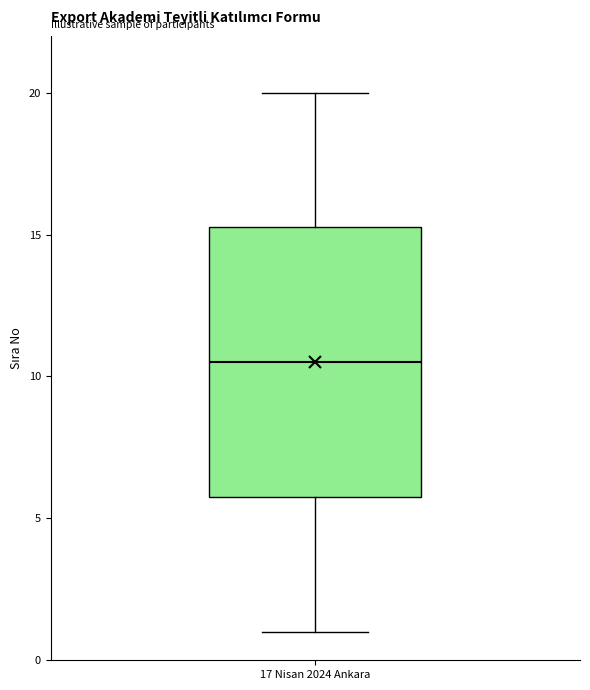

Where does the median line of the box for 17 Nisan 2024 Ankara sit on the y-axis? The values are not printed on the chart, so give them approximately, as read against the axis.

10.5